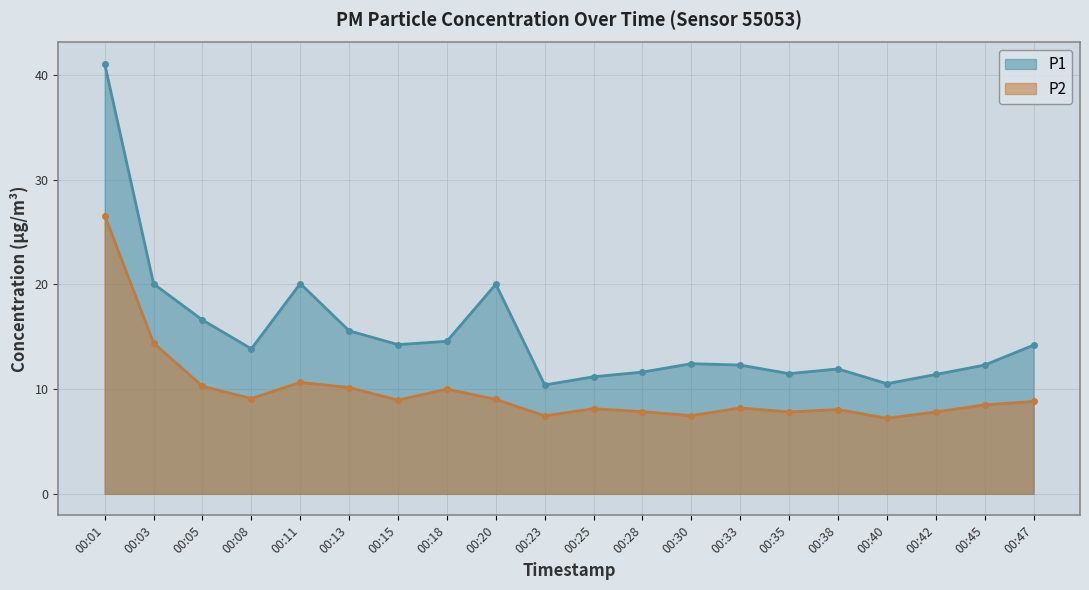

Which category has the lowest value across all series?

00:40